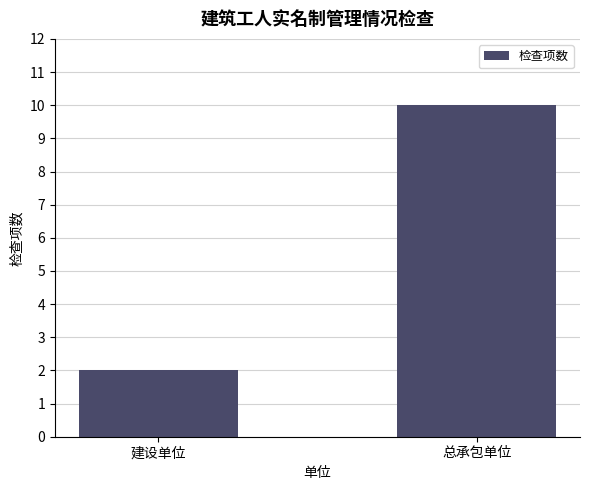

How many distinct data groups are displayed?

1